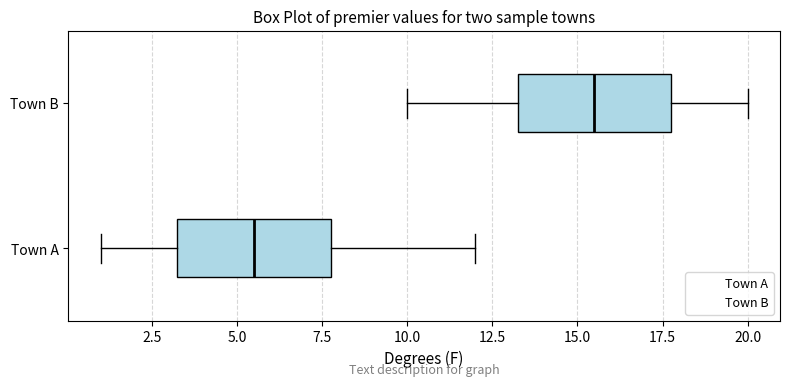

Reading bottom to top, read every box against the x-axis: the position of its median line, the range the box covers, and the ends of its whiskers. The values are not printed on the chart, so give them approximately, as read against the axis.

Town A: median 5.5, box 3.5 to 8.0, whiskers 1.0 to 12.0
Town B: median 15.5, box 13.5 to 18.0, whiskers 10.0 to 20.0